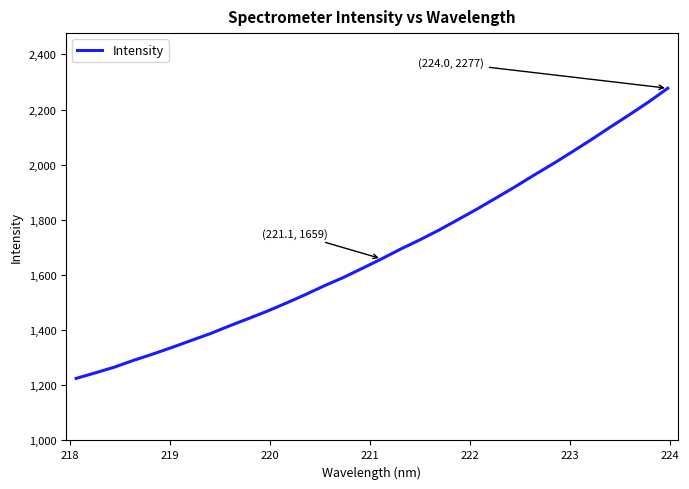

What is the smallest value displayed?

1225.0